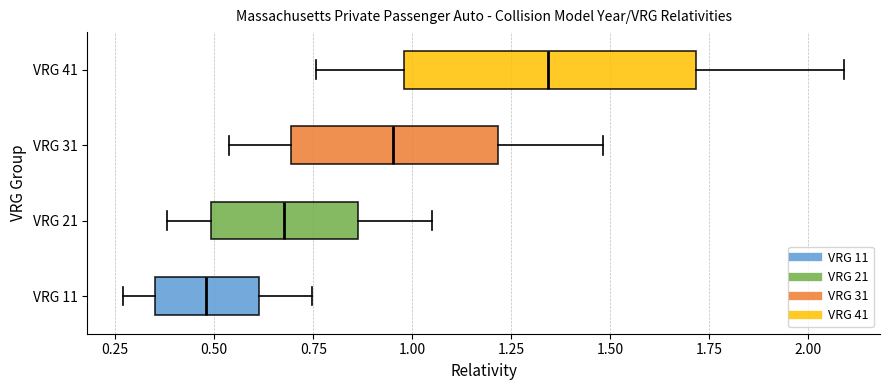

Which box has the furthest to the left median line?

VRG 11